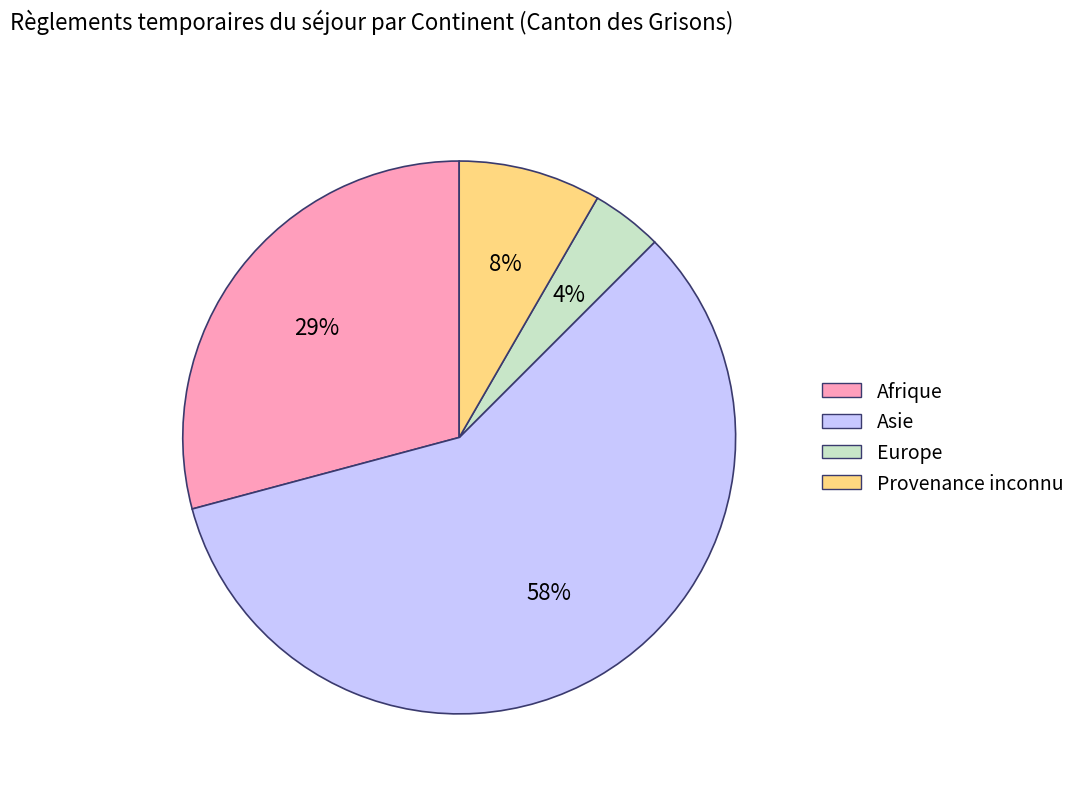

To the nearest percent, what is the average slice percentage?

25%